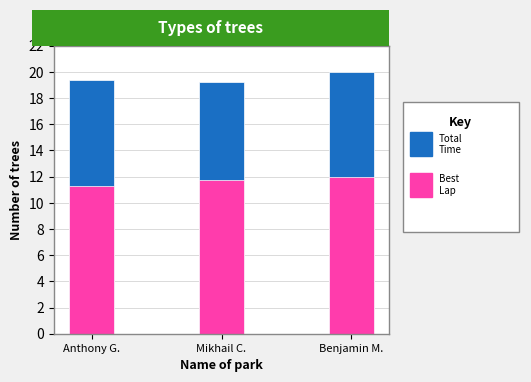

What is the minimum value for Total Time (scaled)?

19.3